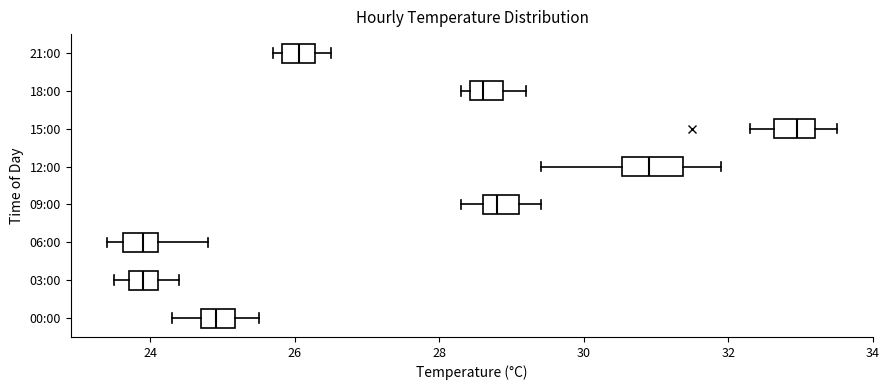

Comparing the boxes themselves (not the whiskers), which one is the widest?

12:00